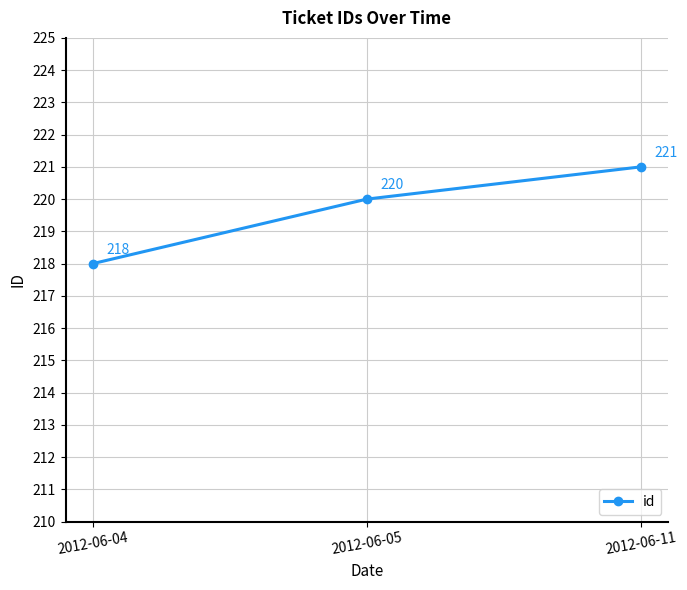

What is the maximum value shown in the chart?

221